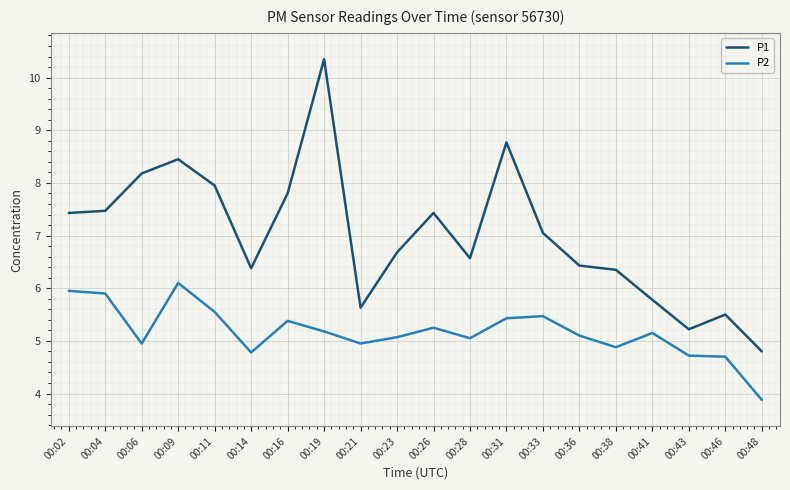

What is the difference between the P1 values at 00:36 and 00:26?

1.0